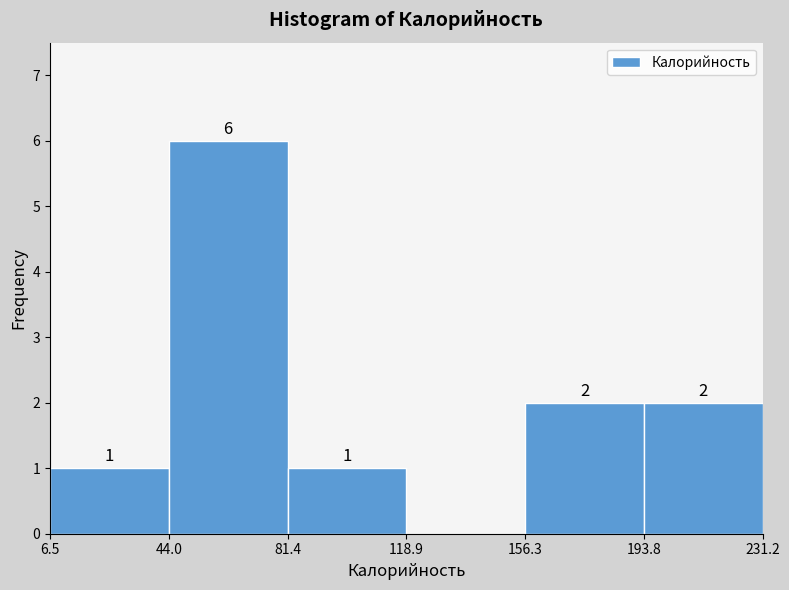

Which range on the x-axis has the tallest bar?

44.0 to 81.4